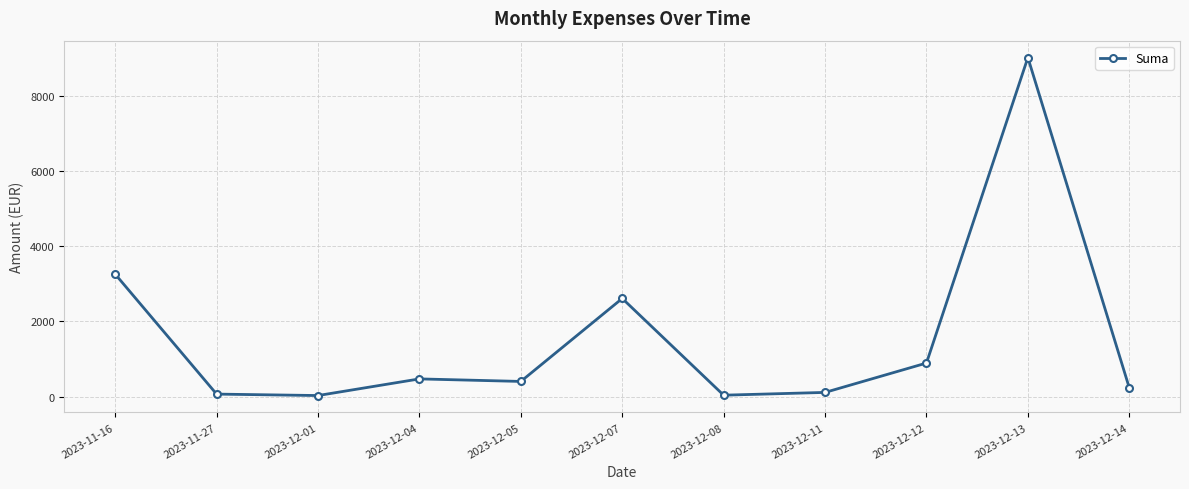

Which label corresponds to the largest value in the chart?

2023-12-13